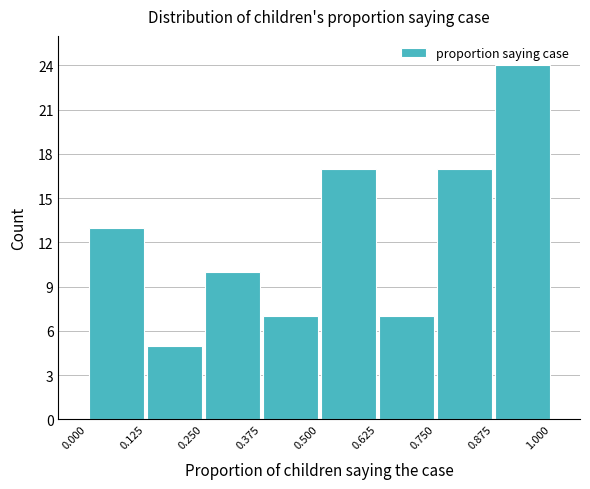

Reading left to right, list every bar in this chart as the range it spans on the x-axis followed by its height. The values are not printed on the chart, so give them approximately, as read against the axis.

0.000 to 0.125: 13
0.125 to 0.250: 5
0.250 to 0.375: 10
0.375 to 0.500: 7
0.500 to 0.625: 17
0.625 to 0.750: 7
0.750 to 0.875: 17
0.875 to 1.000: 24